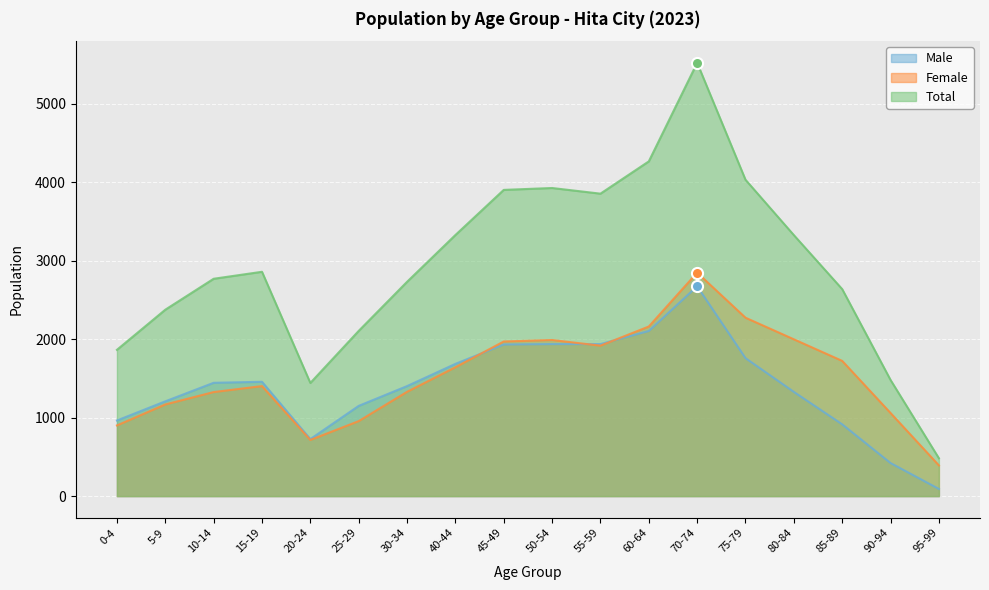

Which series has the widest spread of values?

Total